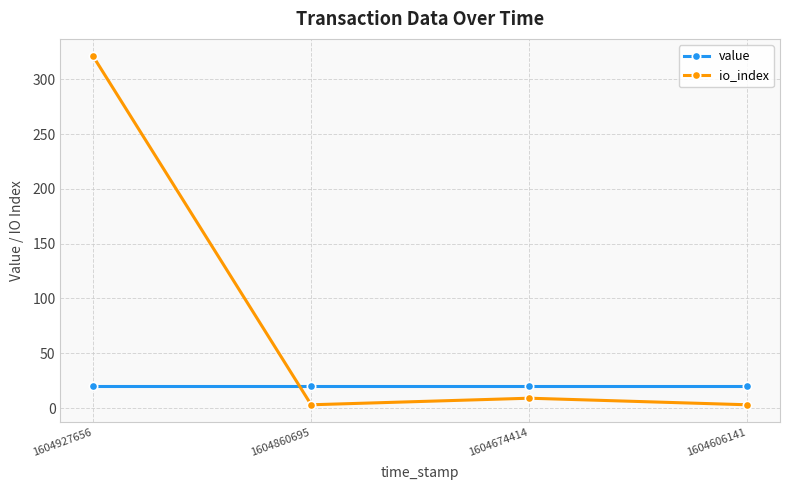

How many categories are shown in the chart?

4